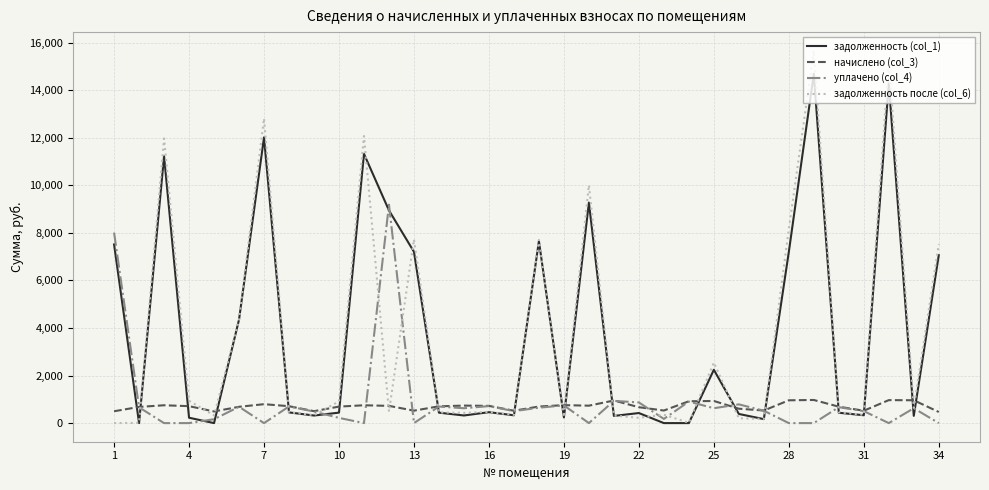

What is the maximum value shown in the chart?

15661.9